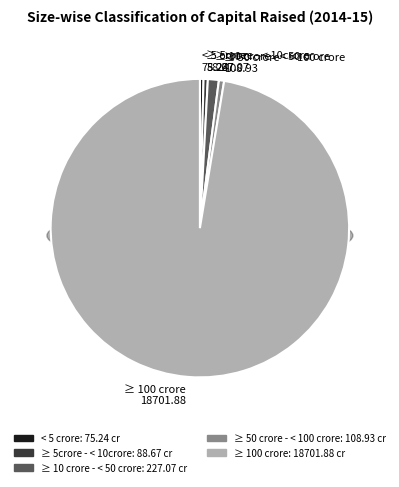

Which has a higher value, ≥ 50 crore - < 100 crore or < 5 crore?

≥ 50 crore - < 100 crore